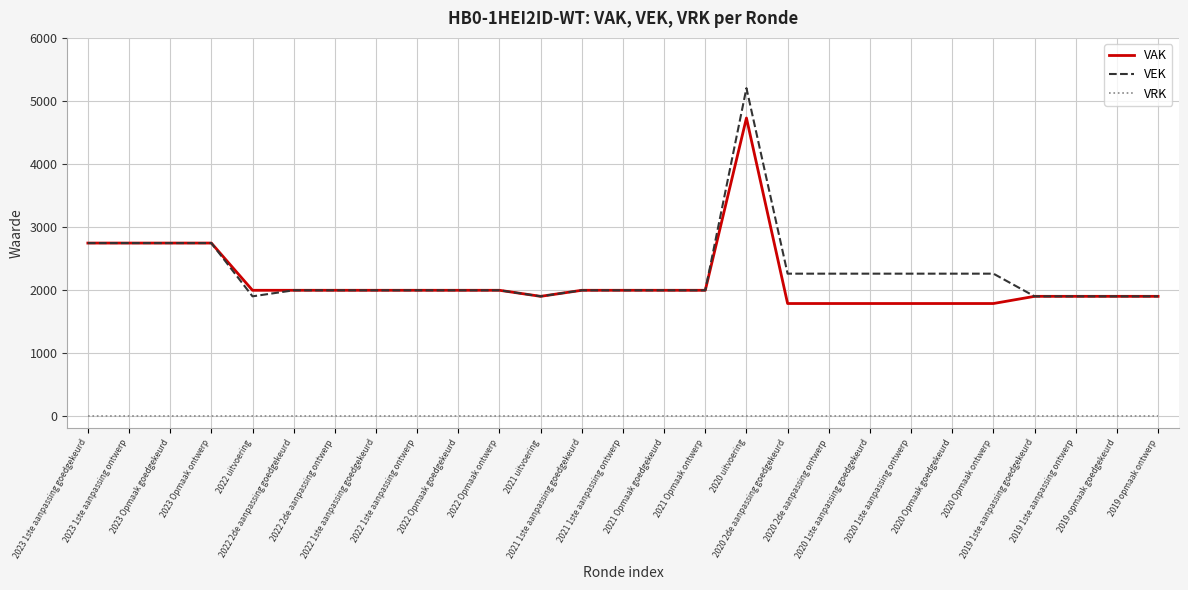

True or false: VEK and VRK cross at least once.

False